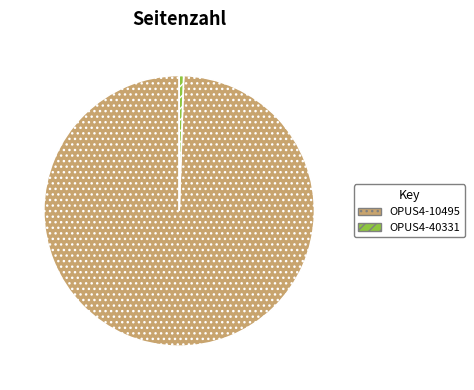

Which has a higher value, OPUS4-10495 or OPUS4-40331?

OPUS4-10495